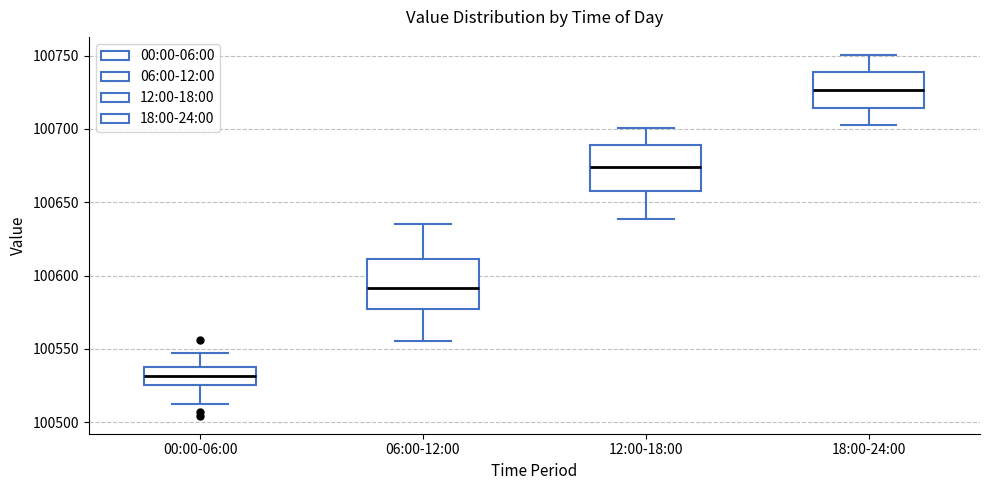

Reading left to right, transcribe this box plot: for each box, give where its median line is, the range the box spans, and where its two whiskers end, as read against the y-axis. The values are not printed on the chart, so give them approximately, as read against the axis.

00:00-06:00: median 100530, box 100525 to 100540, whiskers 100515 to 100545
06:00-12:00: median 100590, box 100575 to 100610, whiskers 100555 to 100635
12:00-18:00: median 100675, box 100660 to 100690, whiskers 100640 to 100700
18:00-24:00: median 100725, box 100715 to 100740, whiskers 100705 to 100750